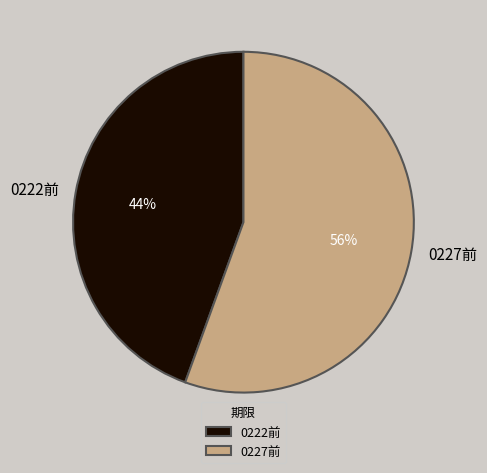

Is there a majority slice in this chart?

Yes